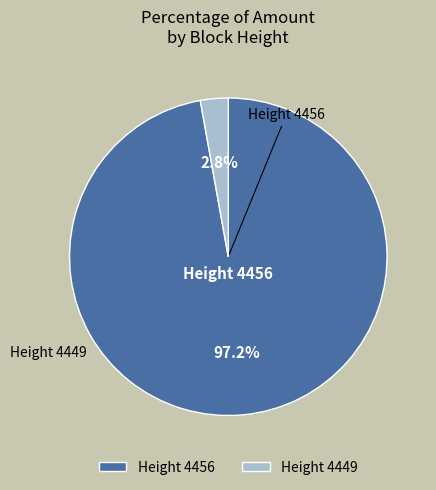

Rank the categories by value from highest to lowest.

Height 4456, Height 4449